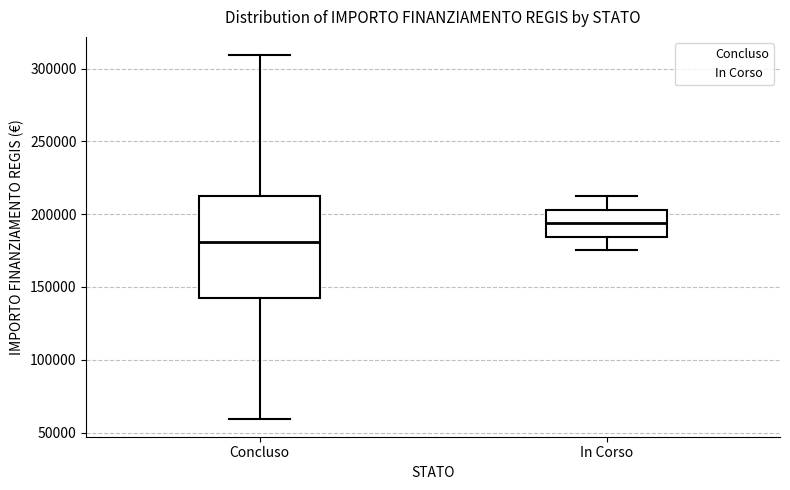

Reading left to right, transcribe this box plot: for each box, give where its median line is, the range the box spans, and where its two whiskers end, as read against the y-axis. The values are not printed on the chart, so give them approximately, as read against the axis.

Concluso: median 180000, box 145000 to 210000, whiskers 60000 to 310000
In Corso: median 195000, box 185000 to 205000, whiskers 175000 to 210000